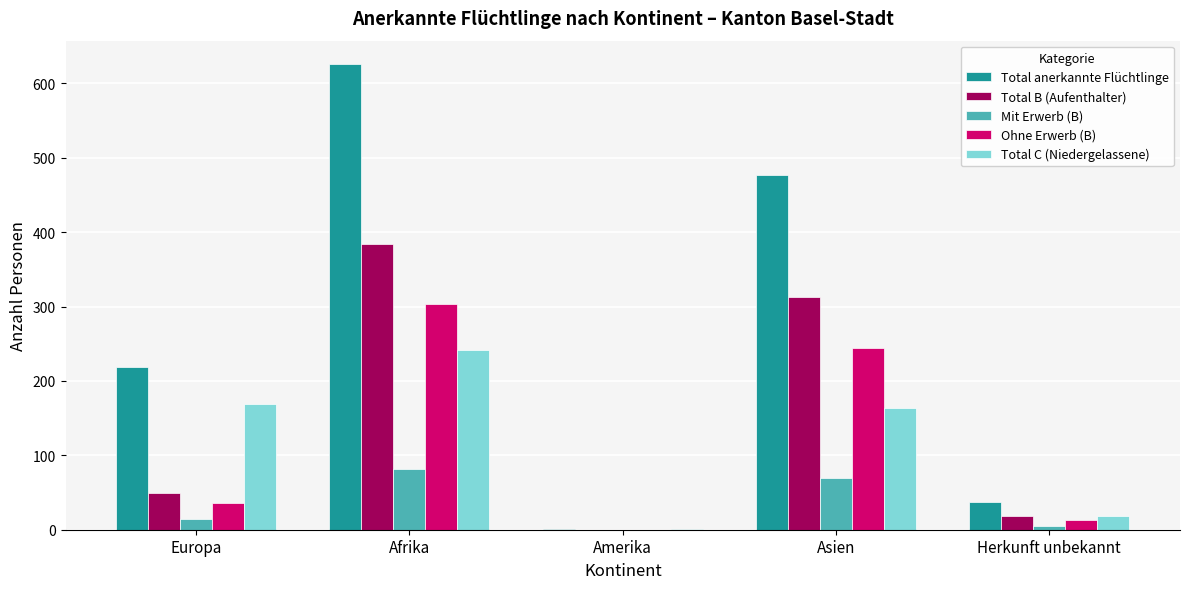

The Mit Erwerb (B) series shows 108 at Afrika. True or false?

False